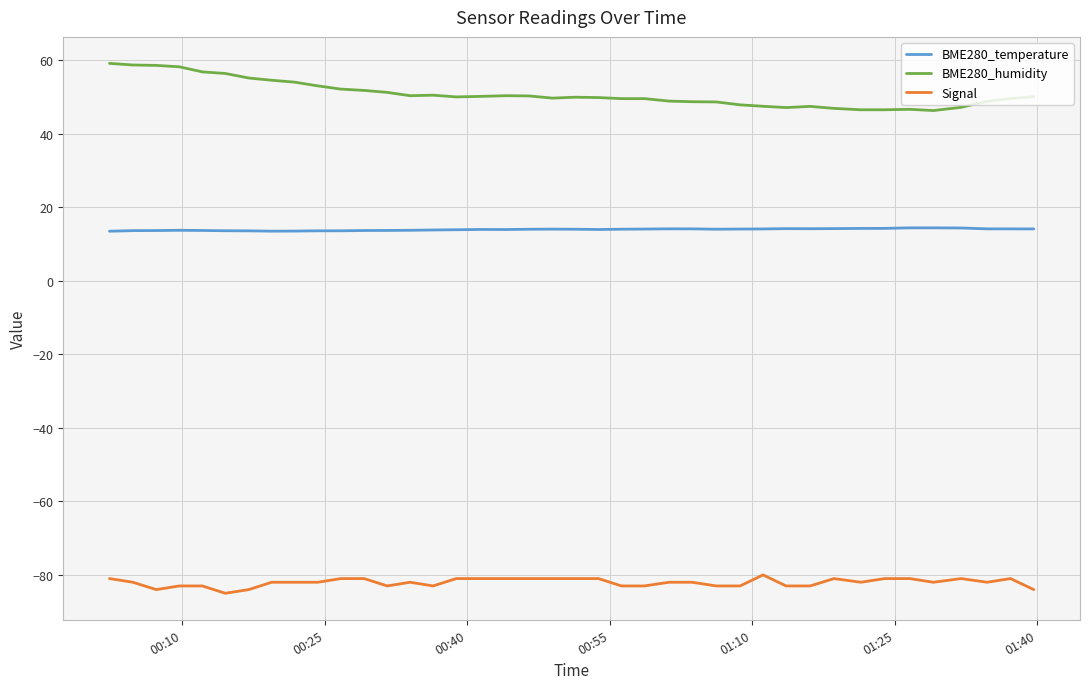

What is the highest value of the BME280_humidity series?

59.2